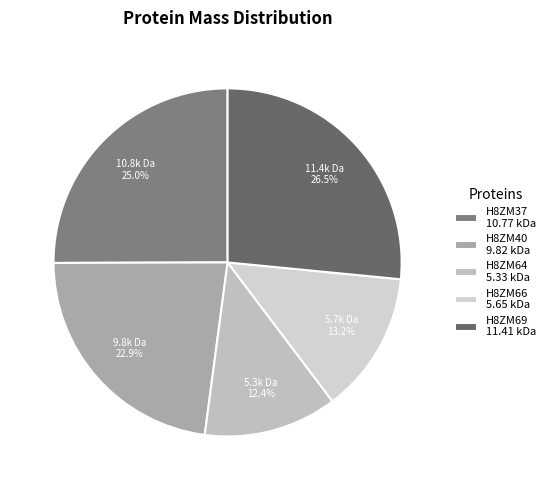

Does H8ZM40 account for over 50% of the chart?

No